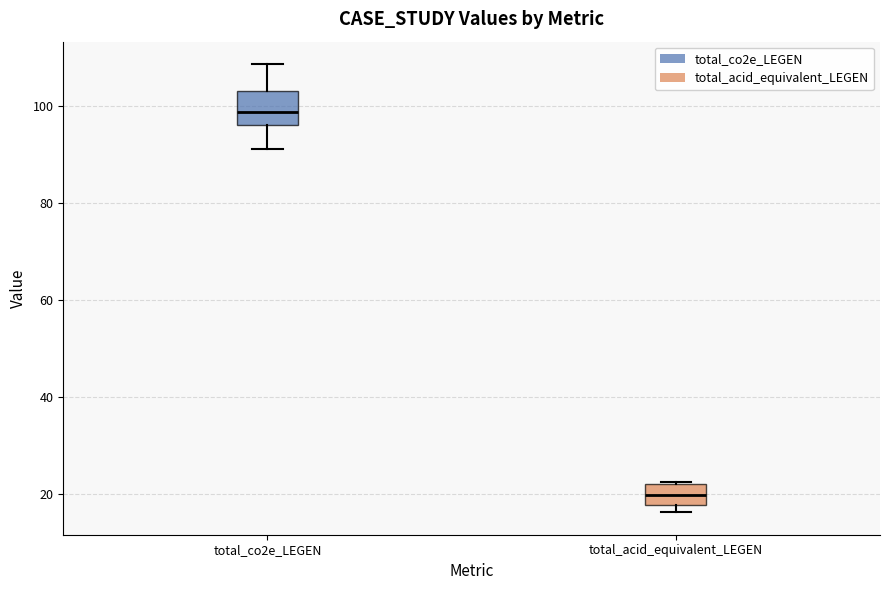

Where does the lower whisker of the box for total_co2e_LEGEN end on the y-axis? The values are not printed on the chart, so give them approximately, as read against the axis.

92